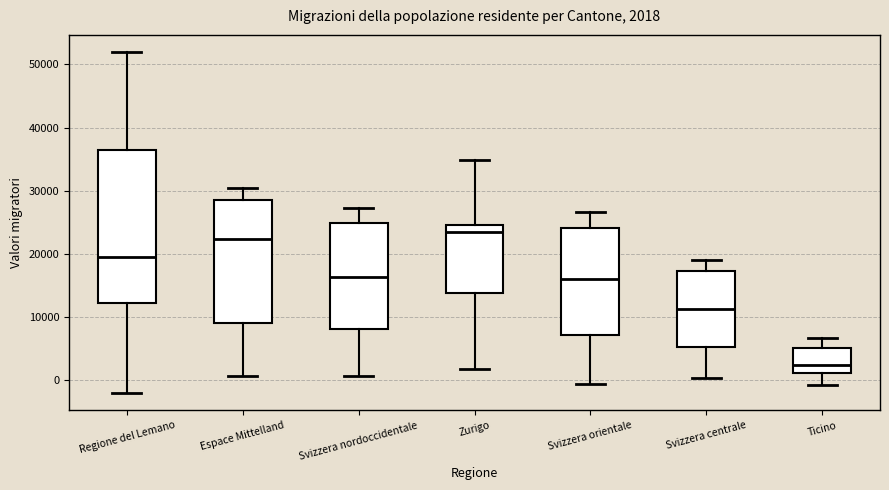

Which box has the lowest median line?

Ticino